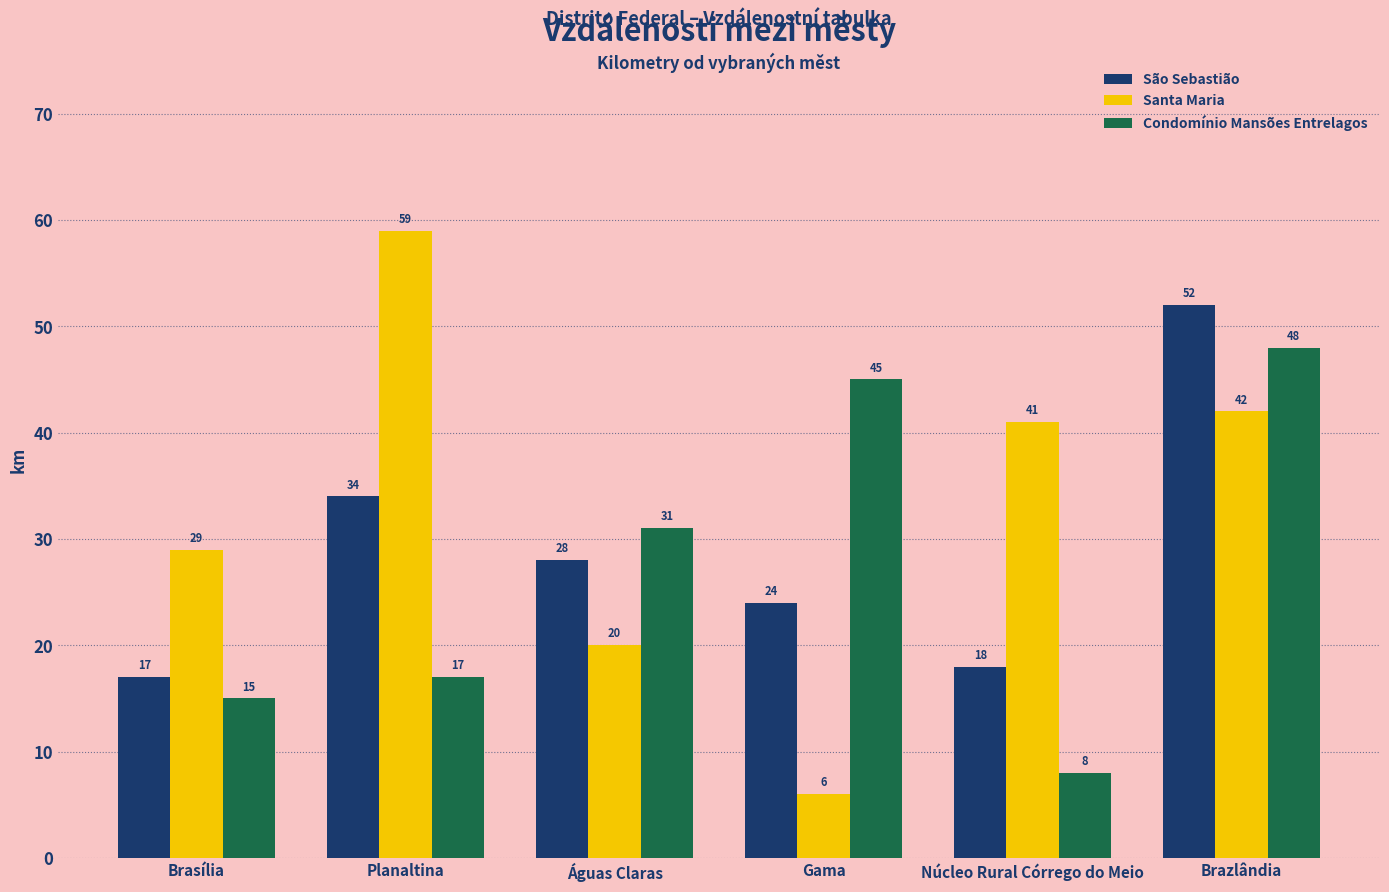

Which series has the largest total across all categories?

Santa Maria